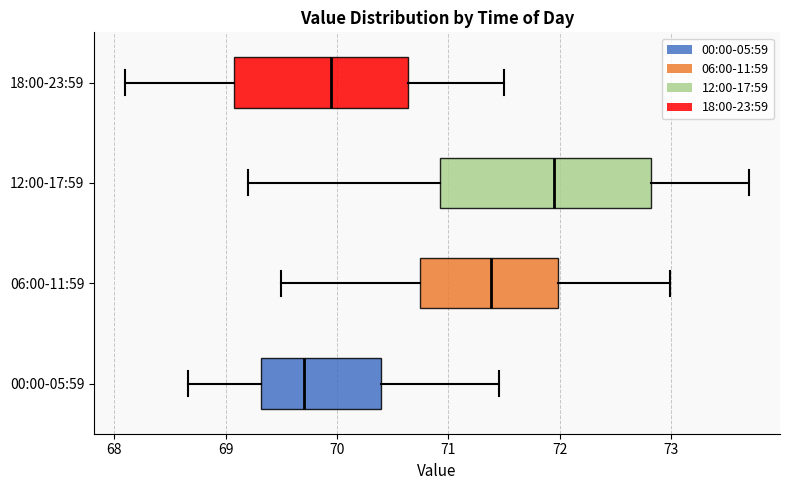

Where is the right edge of the box for 06:00-11:59 on the x-axis? The values are not printed on the chart, so give them approximately, as read against the axis.

72.0